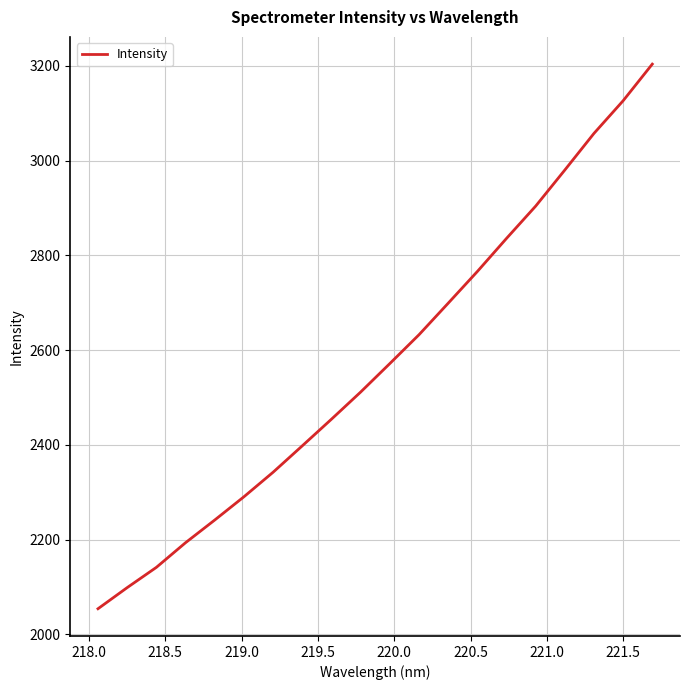

What is the difference between the maximum and minimum values?

1149.5